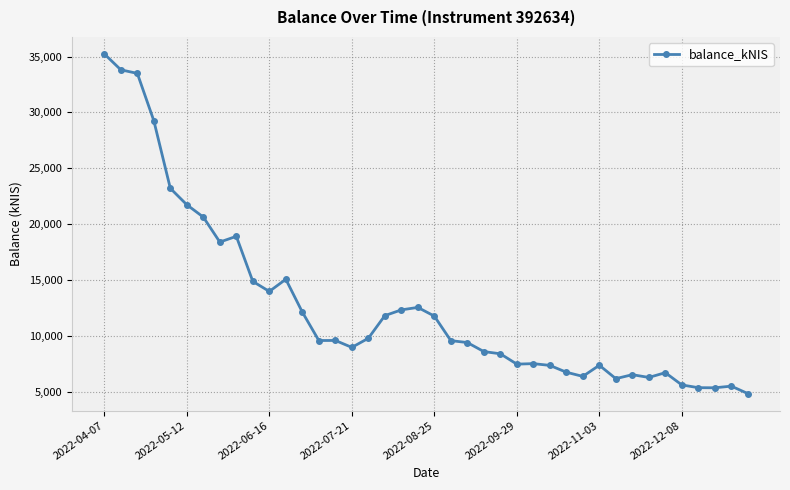

What is the difference between the maximum and second lowest values?

29904.4